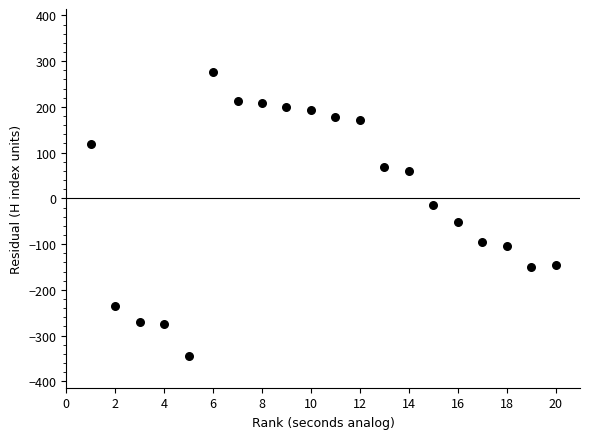

What is the range of X values (max minus min)?

19.0